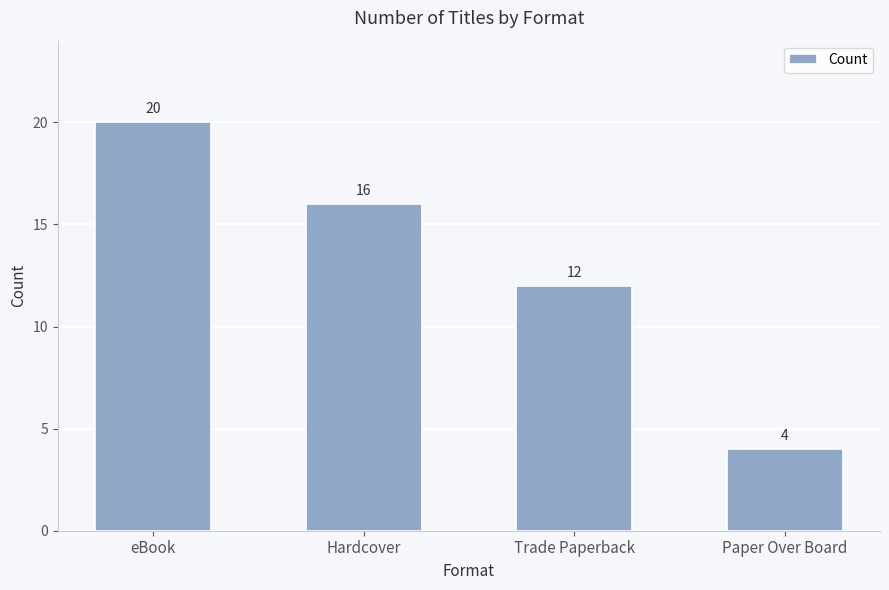

At which label does the data first exceed 16?

eBook